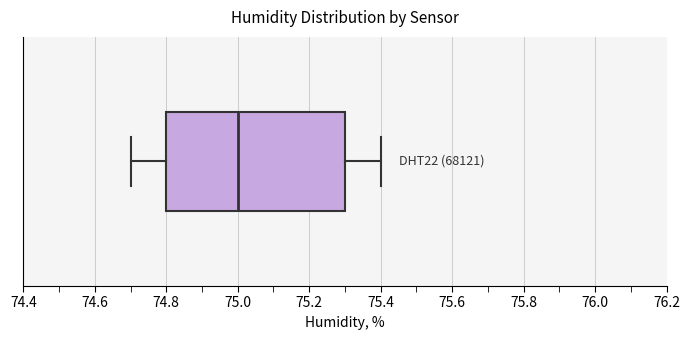

Where is the right edge of the box on the x-axis? The values are not printed on the chart, so give them approximately, as read against the axis.

75.3